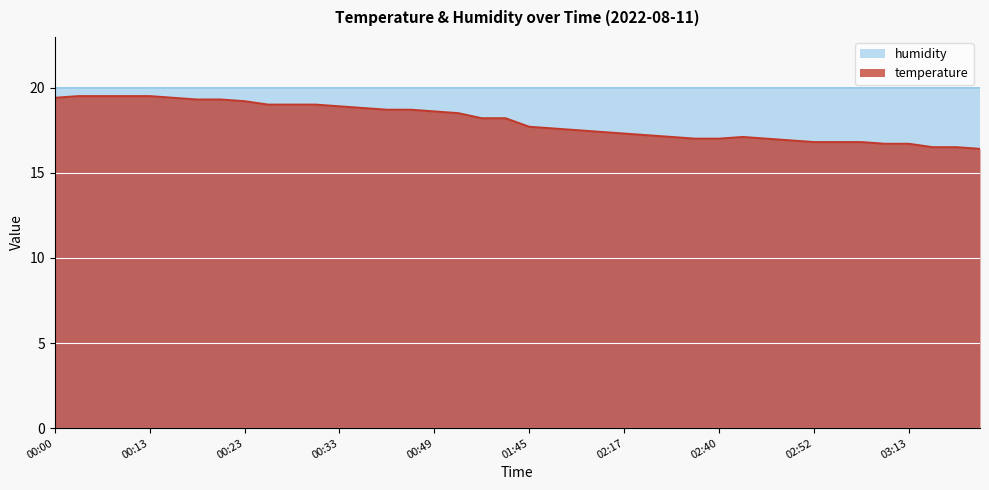

Reading left to right, transcribe all the data shown in this chart.

00:00=19.4	00:03=19.5	00:05=19.5	00:10=19.5	00:13=19.5	00:15=19.4	00:18=19.3	00:20=19.3	00:23=19.2	00:25=19.0	00:28=19.0	00:31=19.0	00:33=18.9	00:36=18.8	00:38=18.7	00:41=18.7	00:49=18.6	01:00=18.5	01:11=18.2	01:14=18.2	01:45=17.7	01:50=17.6	01:58=17.5	02:01=17.4	02:17=17.3	02:23=17.2	02:29=17.1	02:35=17.0	02:40=17.0	02:43=17.1	02:46=17.0	02:49=16.9	02:52=16.8	02:57=16.8	02:59=16.8	03:10=16.7	03:13=16.7	03:22=16.5	03:28=16.5	03:31=16.4